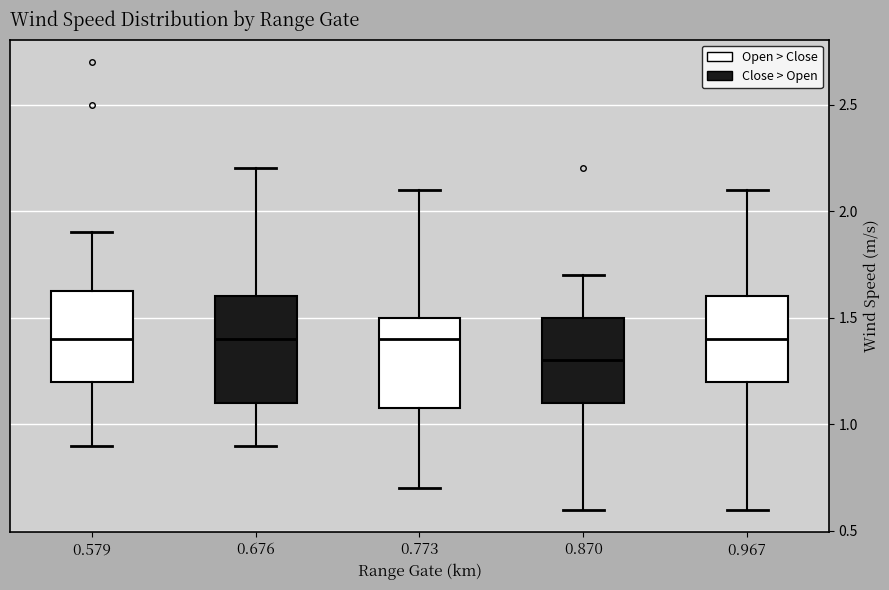

Where does the lower whisker of the box at x = 0.579 end on the y-axis? The values are not printed on the chart, so give them approximately, as read against the axis.

0.90